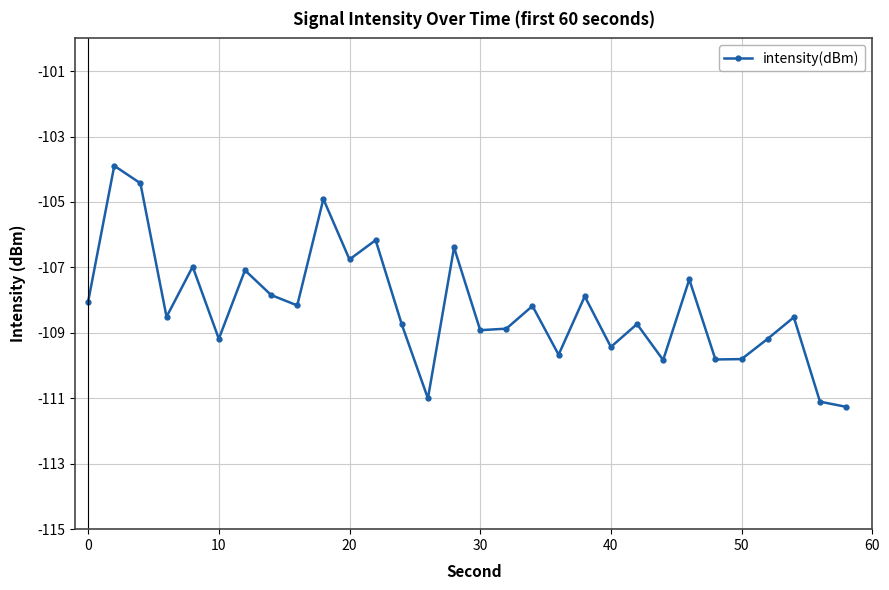

What is the difference between the maximum and minimum values?

7.4